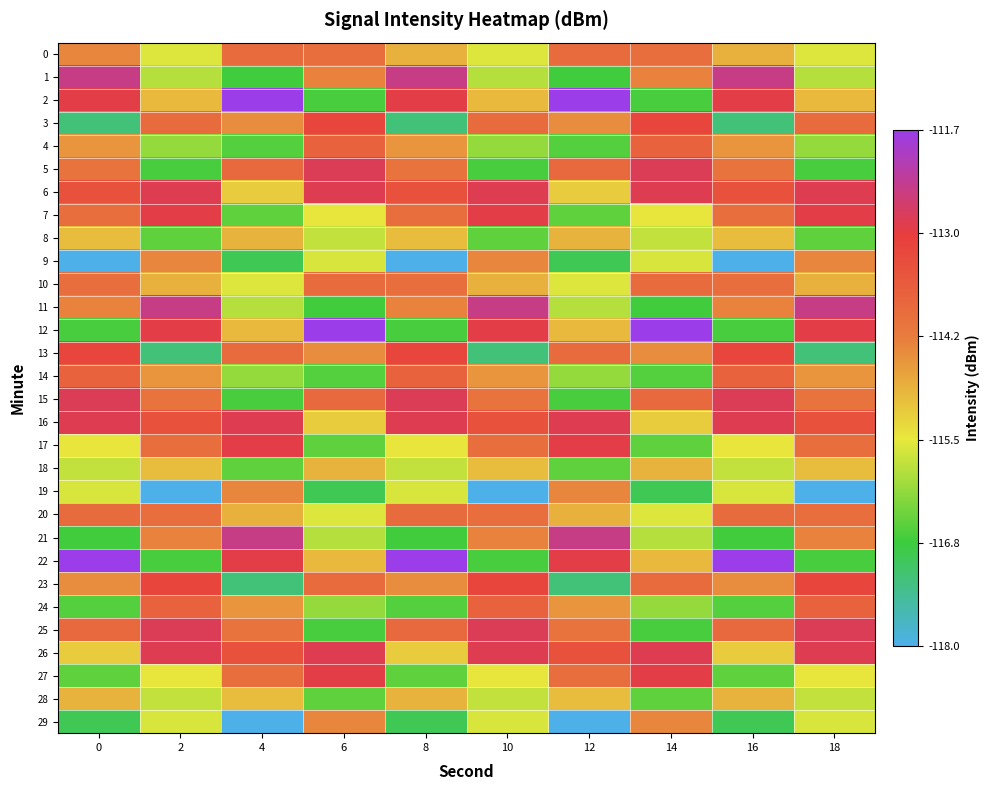

Which has a higher value, 2 or 10?

2